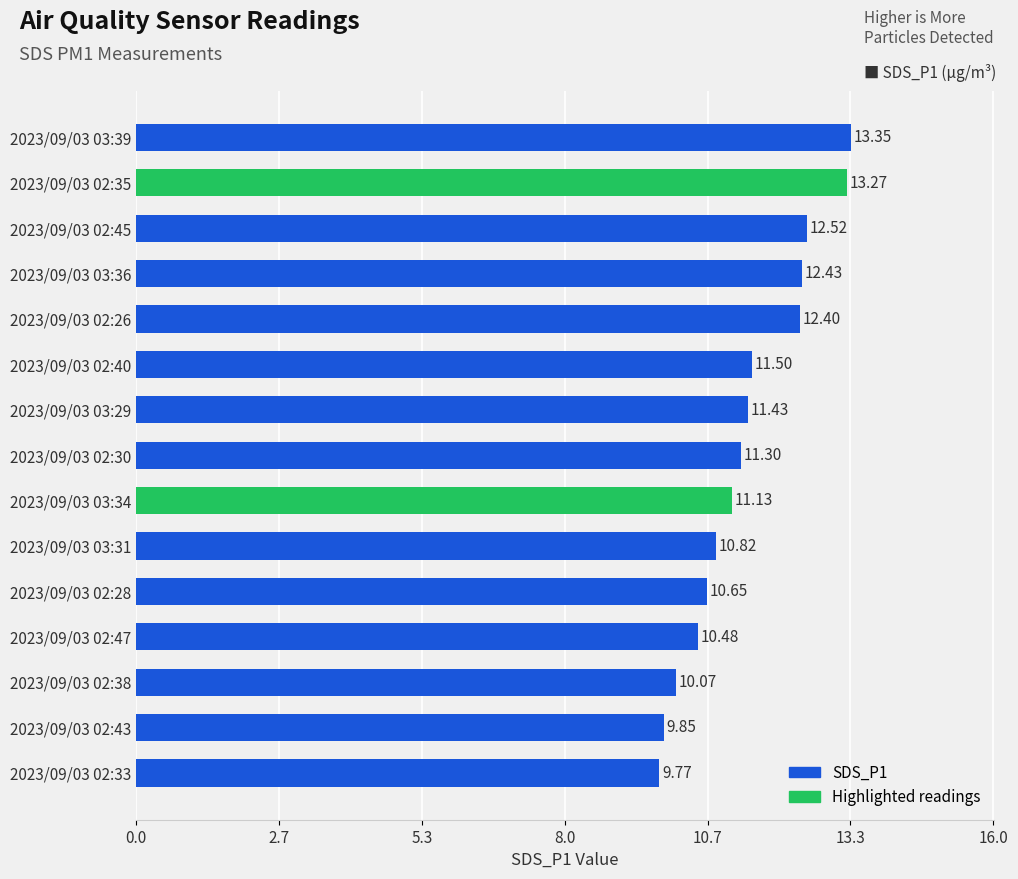

How many data points are less than 11?

6